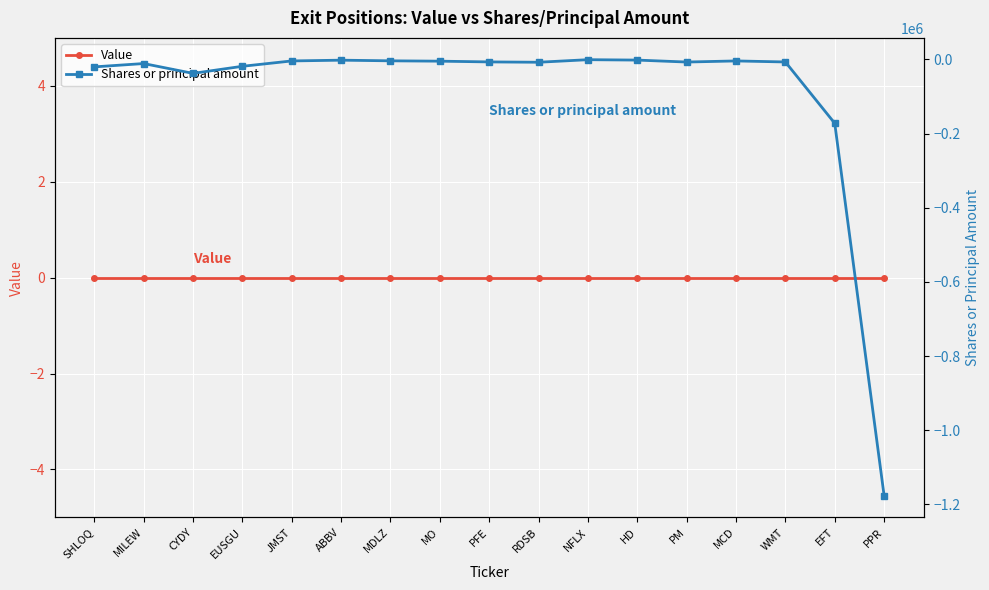

Reading left to right, what are all the values shown in this chart?

Value: 0	0	0	0	0	0	0	0	0	0	0	0	0	0	0	0	0
Shares or principal amount: -20000	-11000	-37500	-18415	-3950	-1892	-3656	-4576	-6601	-7493	-573	-1661	-6924	-3936	-6730	-172182	-1176518